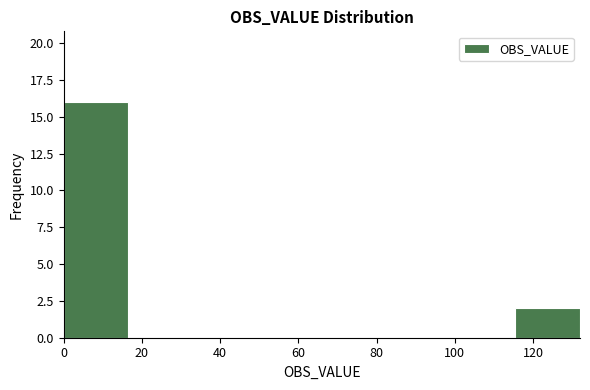

Reading left to right, list every bar in this chart as the range it spans on the x-axis followed by its height. Neither the bar edges nor the heights are printed on the chart, so give them approximately, as read against the axes.

0.0 to 16.5: 16
16.5 to 33.0: 0
33.0 to 49.5: 0
49.5 to 66.0: 0
66.0 to 82.5: 0
82.5 to 99.0: 0
99.0 to 115.5: 0
115.5 to 132.0: 2